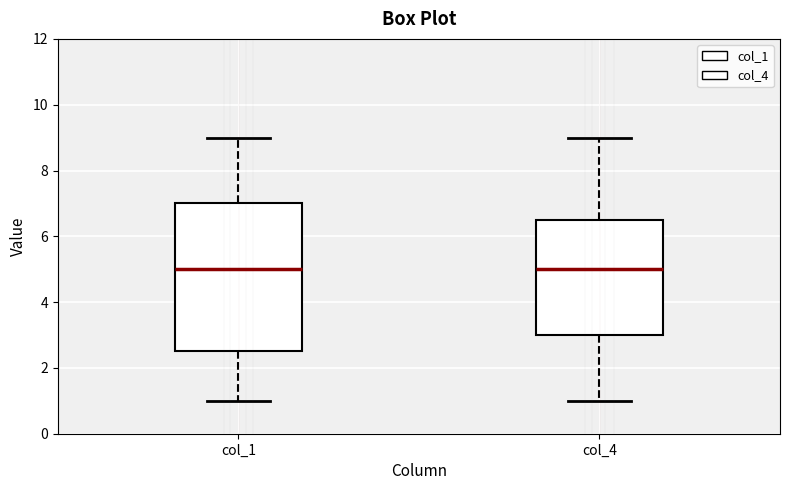

Which box is the tallest, from its lower edge to its upper edge?

col_1